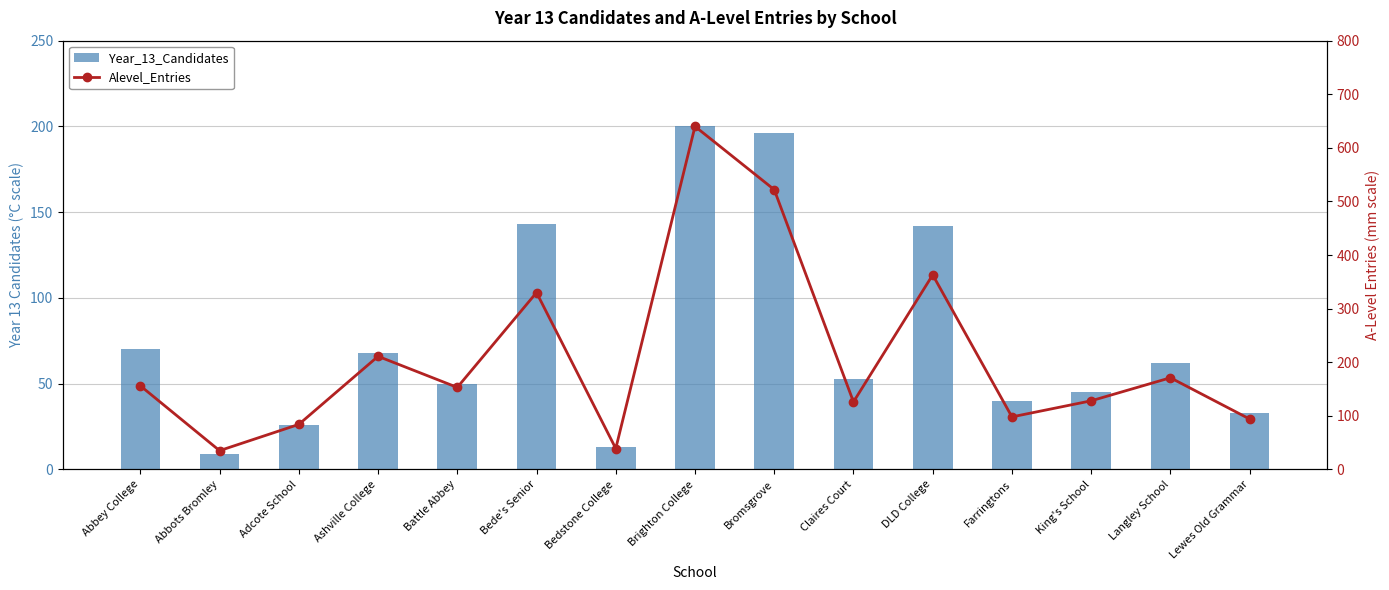

Rank the series by their average value, from highest to lowest.

Alevel_Entries, Year_13_Candidates